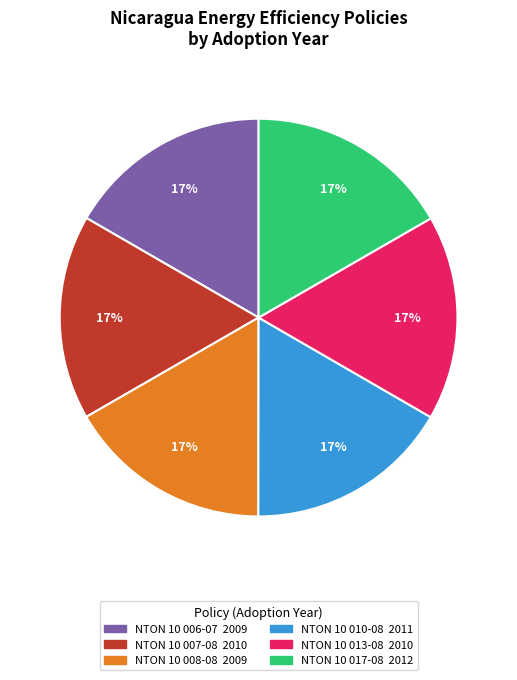

Is the sum of NTON 10 013-08 2010 and NTON 10 017-08 2012 greater than half?

No